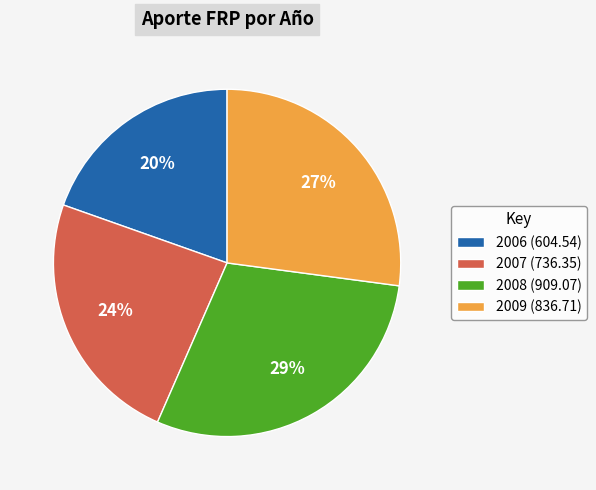

How many slices are in this pie chart?

4